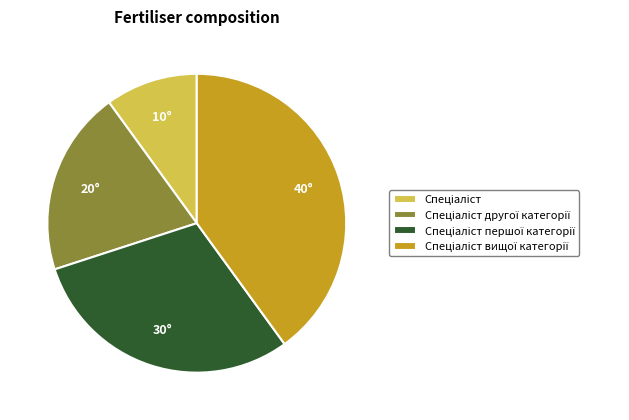

Is there any slice that represents more than half of the pie?

No